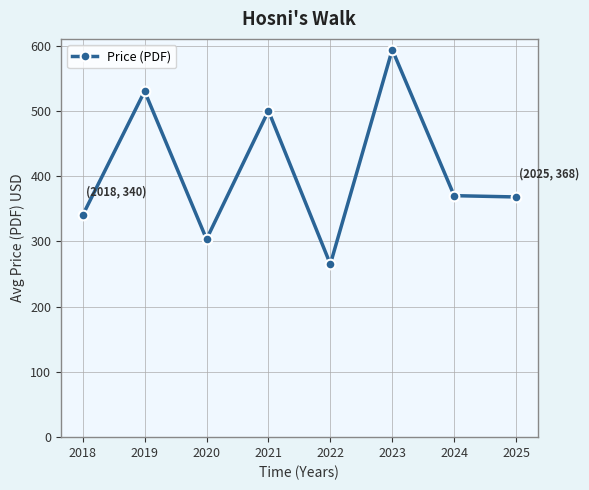

The chart shows a value of 265.0 at 2022. True or false?

True